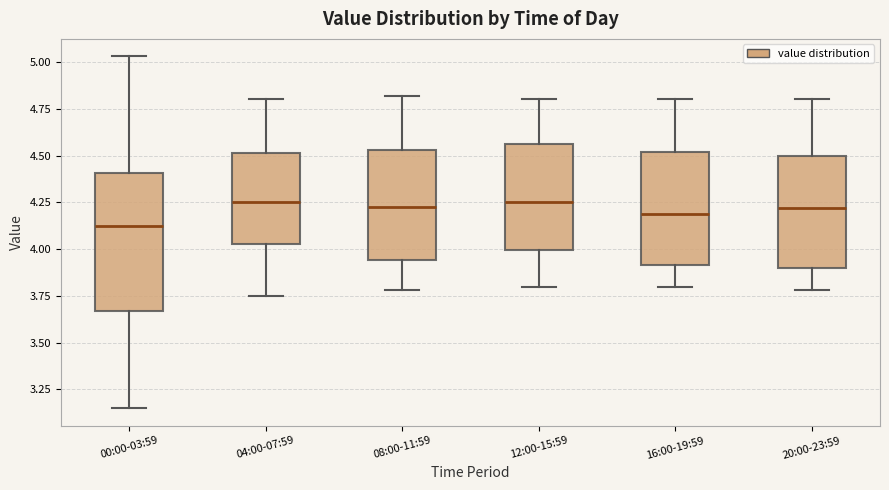

Where is the lower edge of the box for 12:00-15:59 on the y-axis? The values are not printed on the chart, so give them approximately, as read against the axis.

4.00